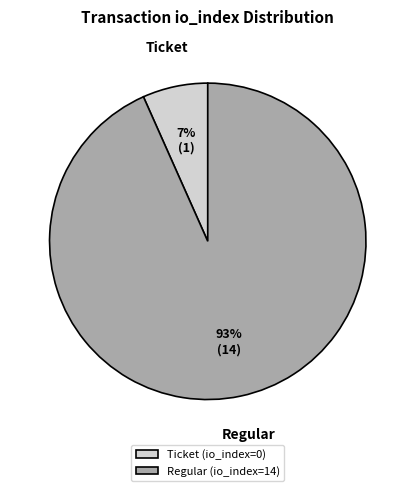

Does any single category account for the majority?

Yes